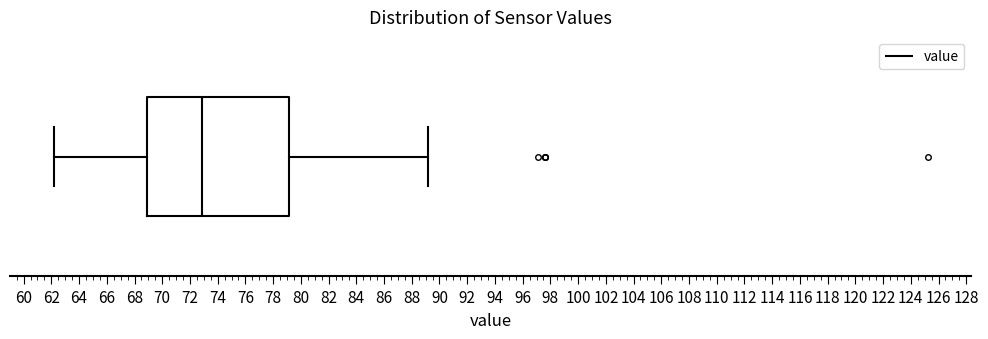

Read this box plot against the x-axis: the position of the median line, the range covered by the box, and the ends of both whiskers. The values are not printed on the chart, so give them approximately, as read against the axis.

median 72.8, box 69.0 to 79.2, whiskers 62.2 to 89.2